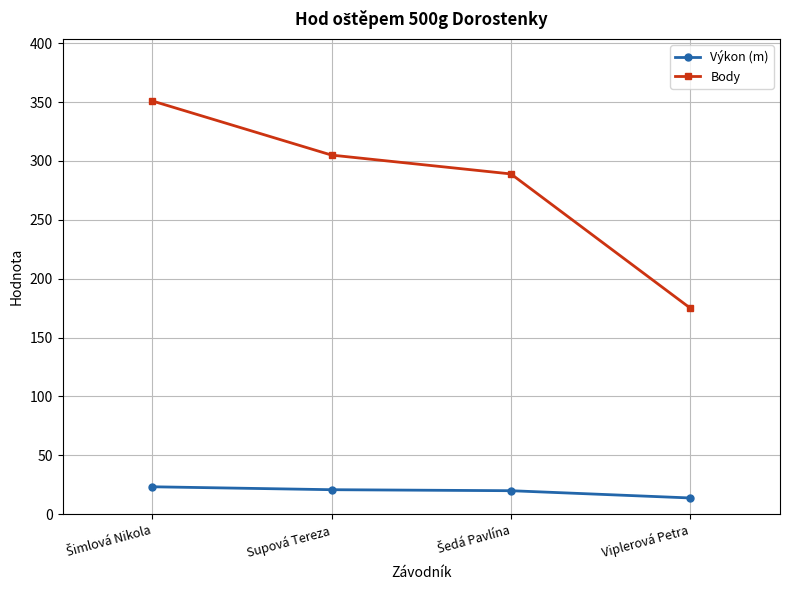

What is the average value of the Výkon (m) series?

19.5